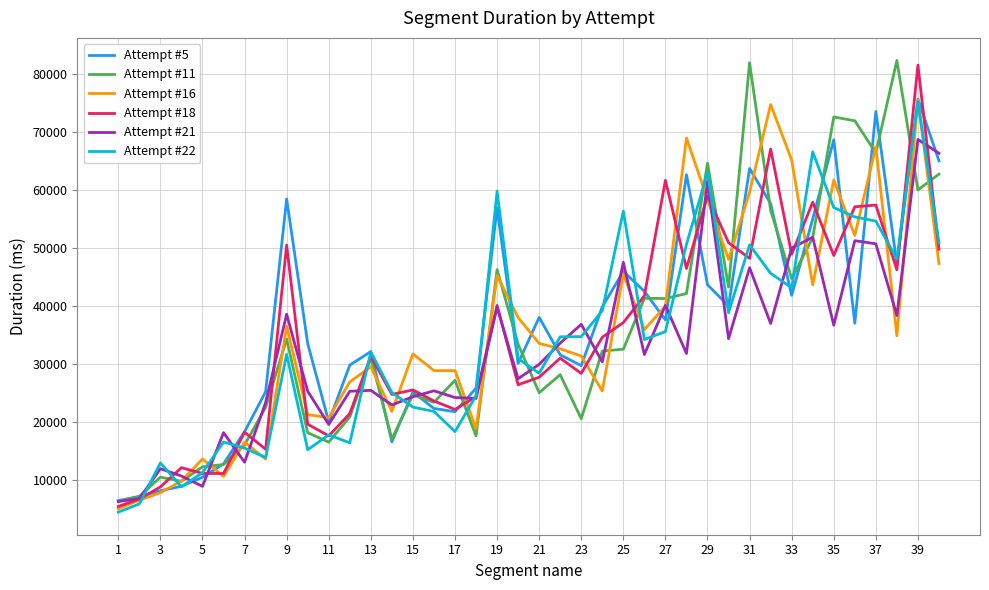

What is the highest value of the Attempt #22 series?

75182